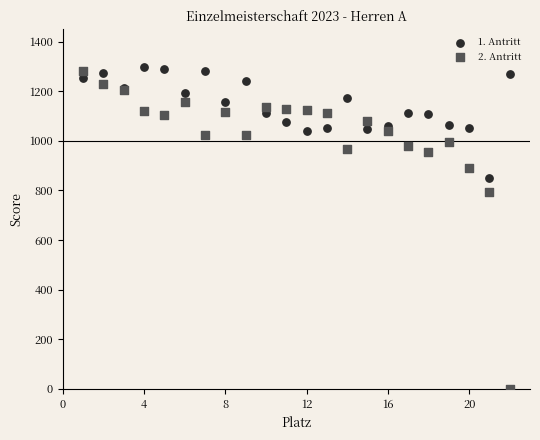

What is the X range (max minus min) for the scatter plot?

21